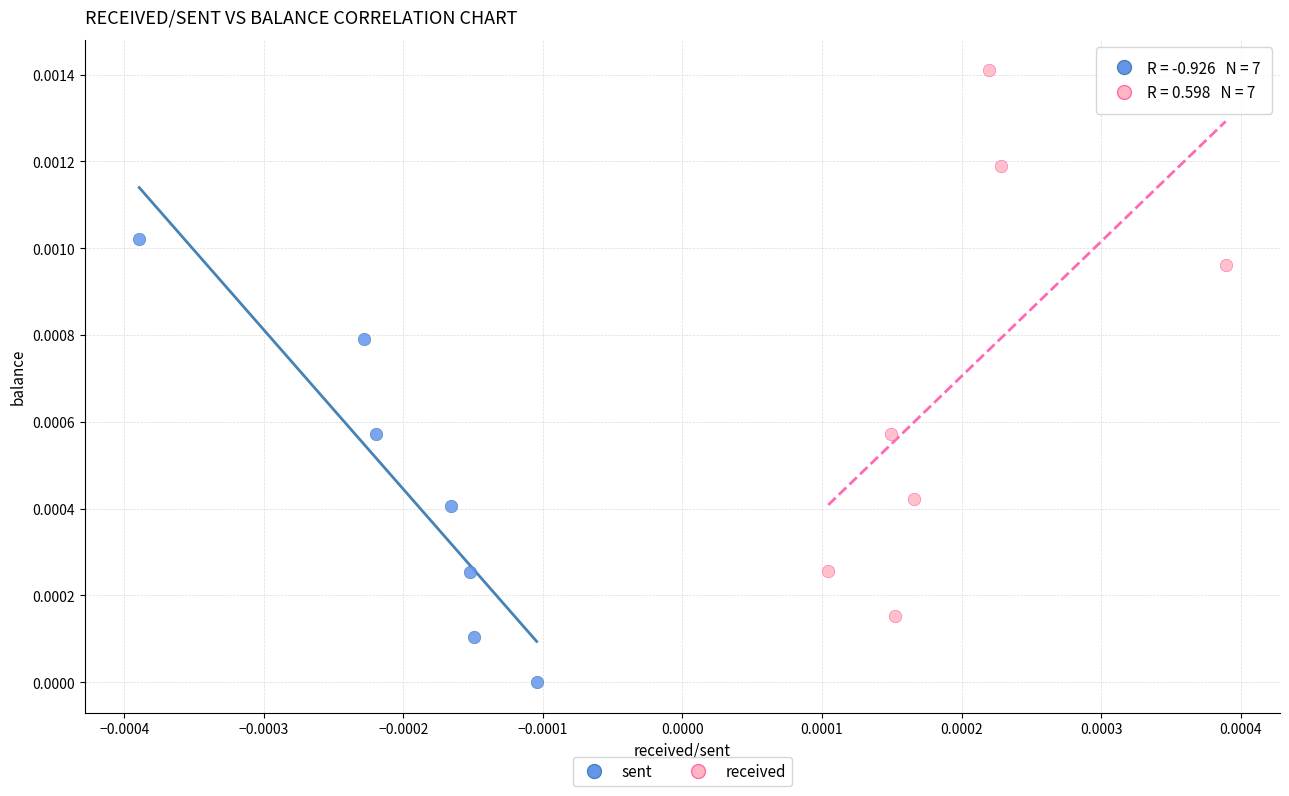

Which series contains the highest Y value?

received